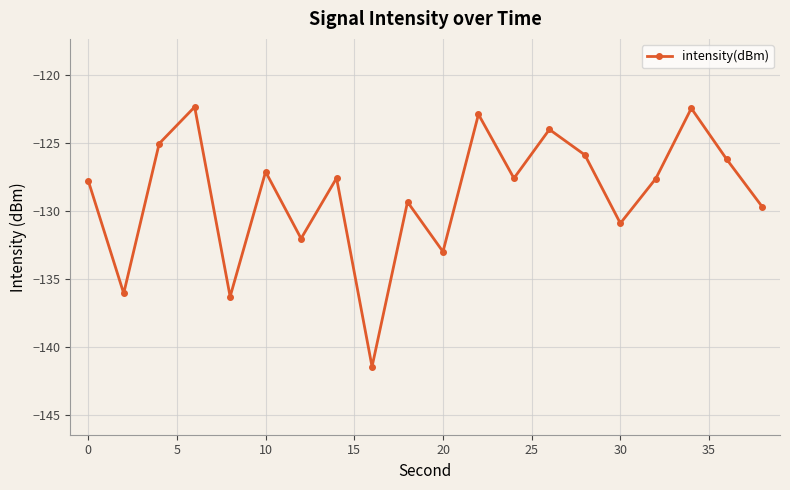

How many lines are shown in the chart?

1